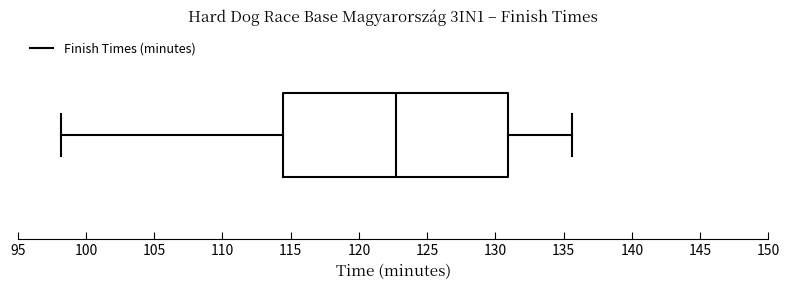

Read this box plot against the x-axis: the position of the median line, the range covered by the box, and the ends of both whiskers. The values are not printed on the chart, so give them approximately, as read against the axis.

median 123.0, box 114.5 to 131.0, whiskers 98.0 to 135.5